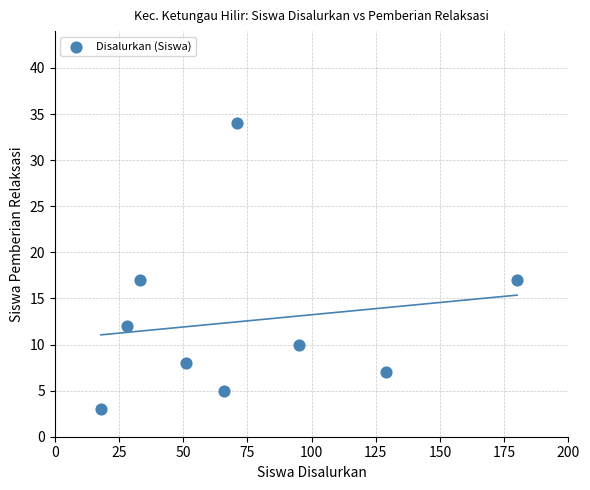

What is the range of X values (max minus min)?

162